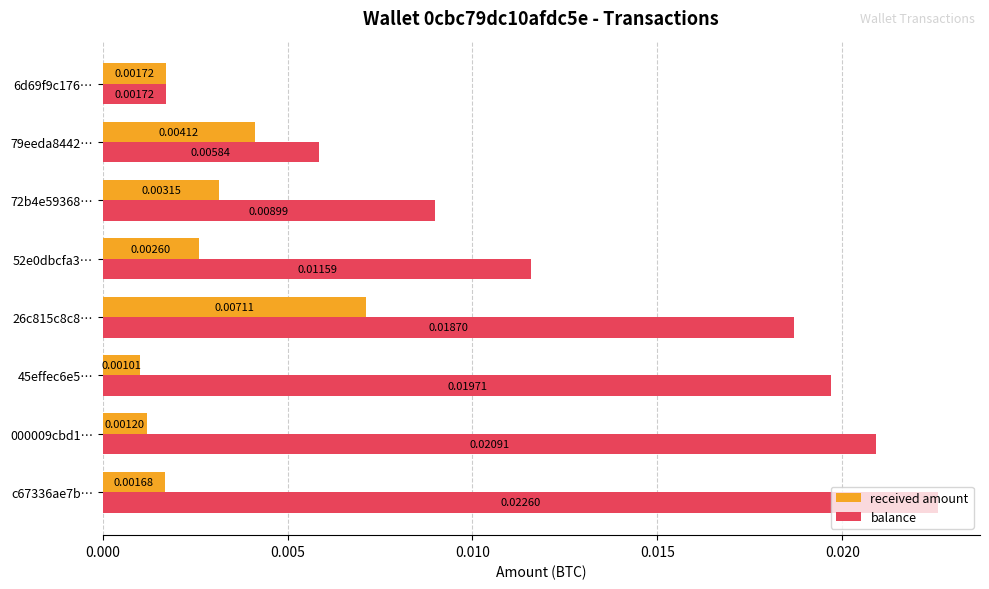

List the series in order of their overall mean, highest first.

balance, received amount